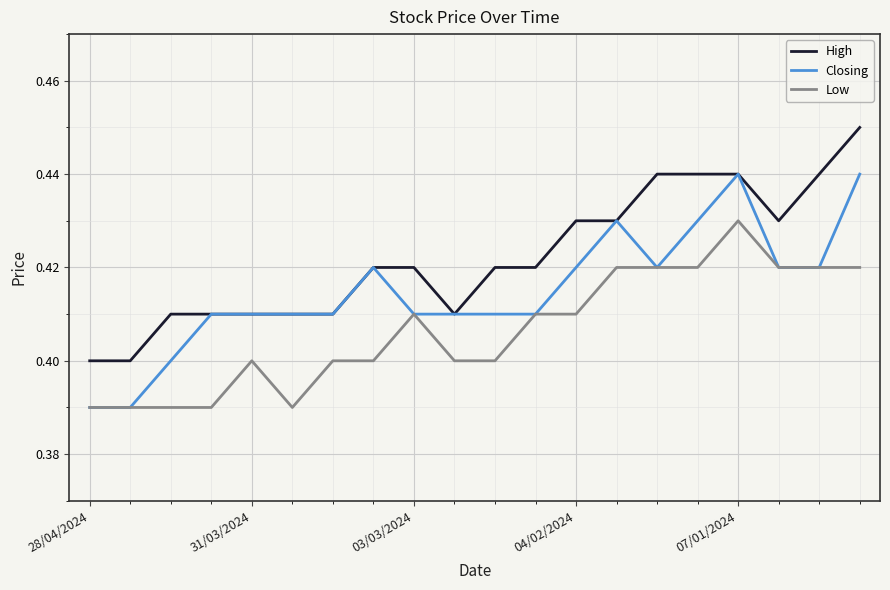

True or false: Low and High intersect in this chart.

False